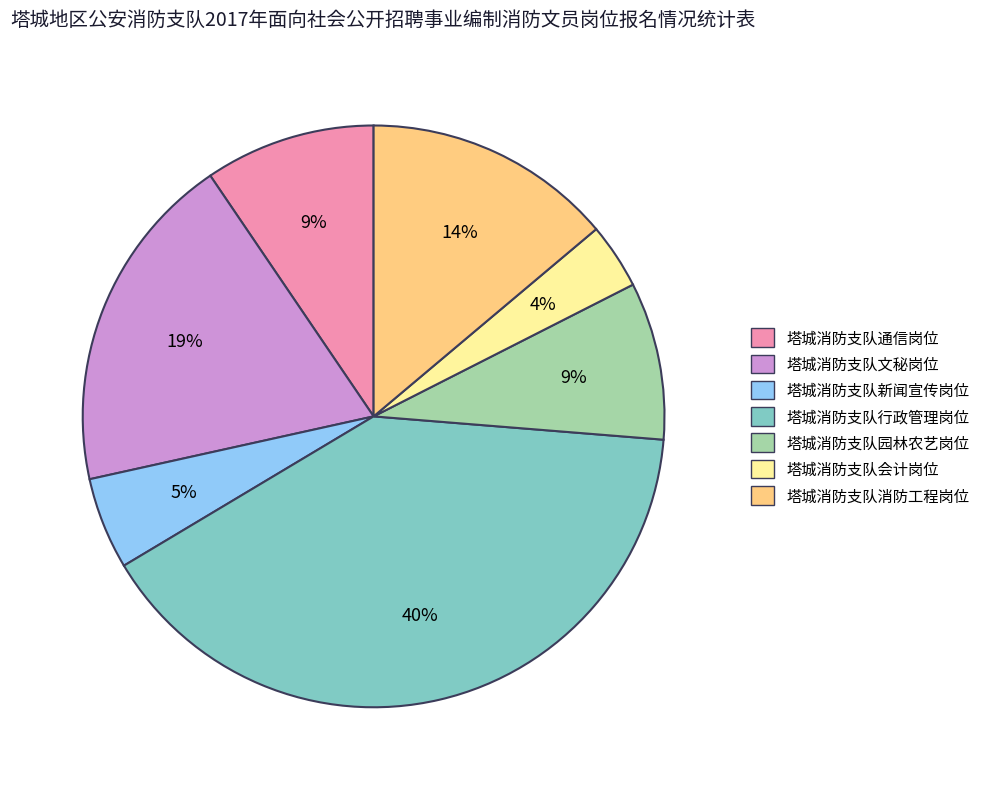

To the nearest percent, what is the difference between the 塔城消防支队会计岗位 and 塔城消防支队新闻宣传岗位 slice percentages?

1%